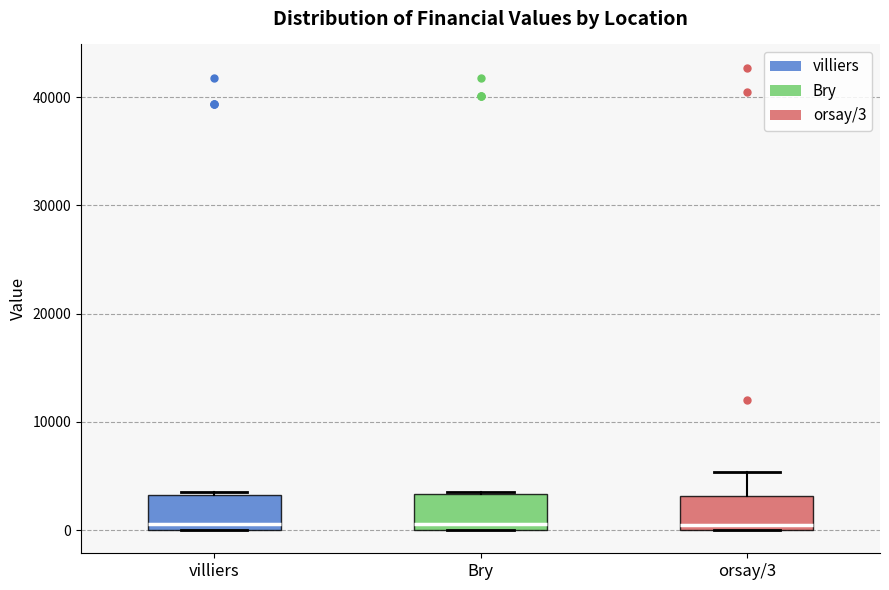

Where is the lower edge of the box for villiers on the y-axis? The values are not printed on the chart, so give them approximately, as read against the axis.

0